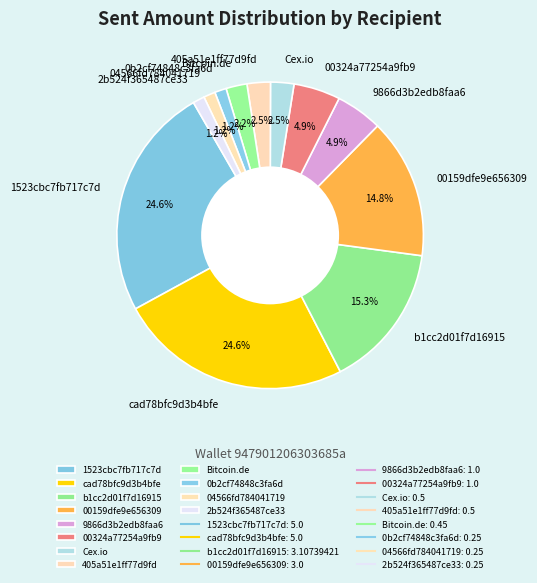

How many segments does this pie chart have?

12